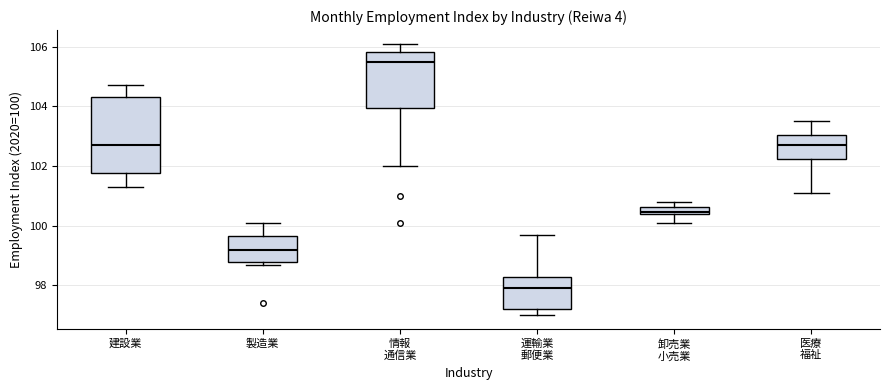

Which box is the tallest, from its lower edge to its upper edge?

建設業